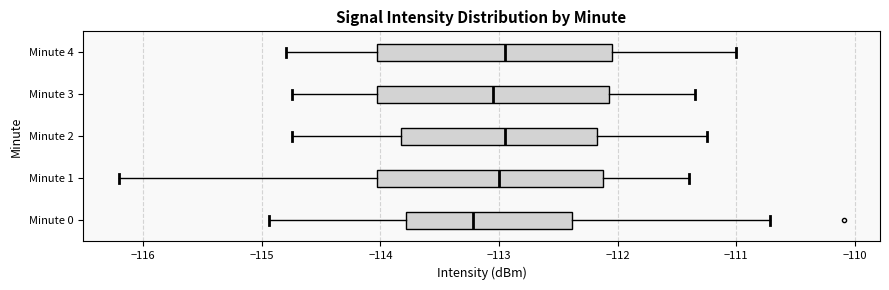

Where does the median line of the box for Minute 4 sit on the x-axis? The values are not printed on the chart, so give them approximately, as read against the axis.

-112.9